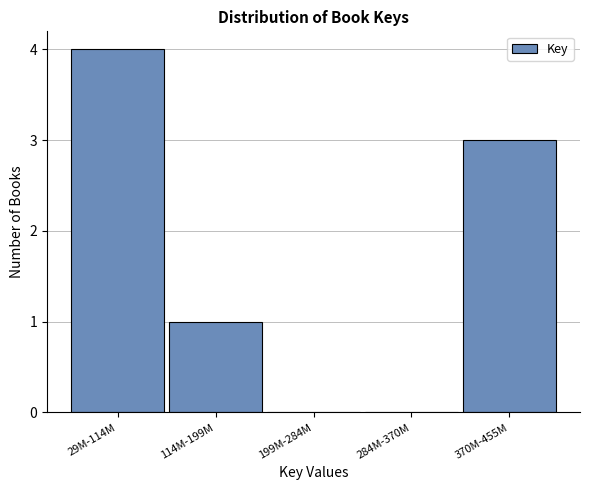

Reading left to right, what are all the values shown in this chart?

29M-114M=4	114M-199M=1	199M-284M=0	284M-370M=0	370M-455M=3